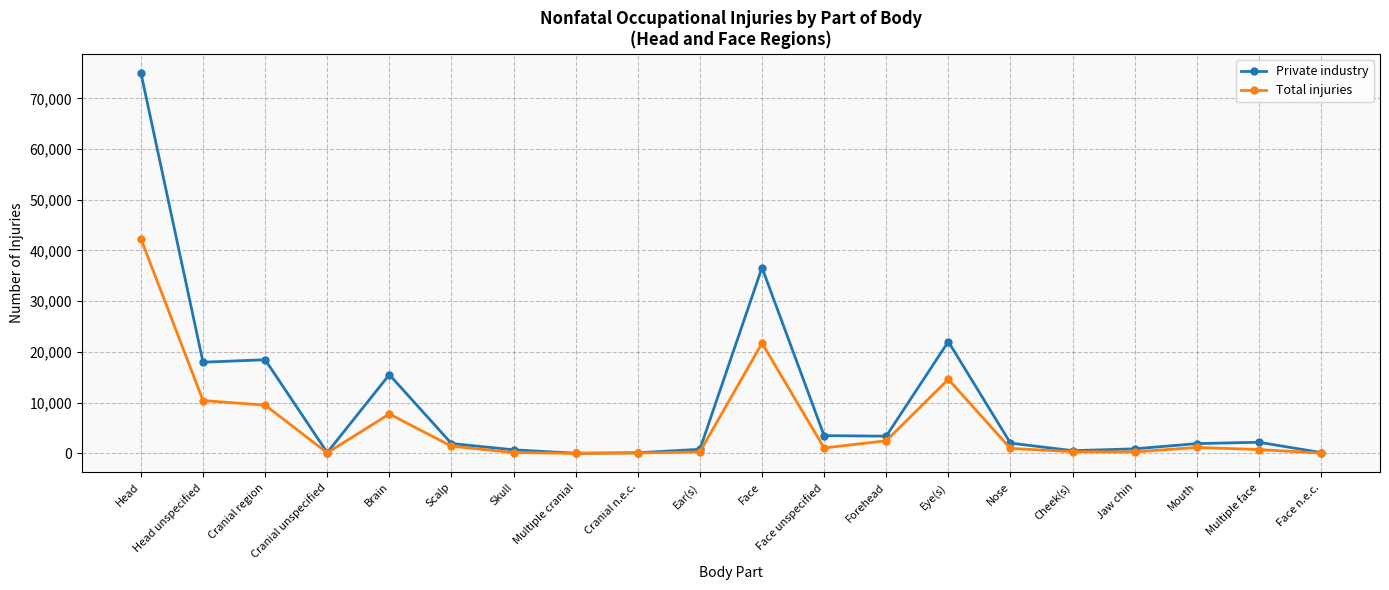

Which series has the widest spread of values?

Private industry